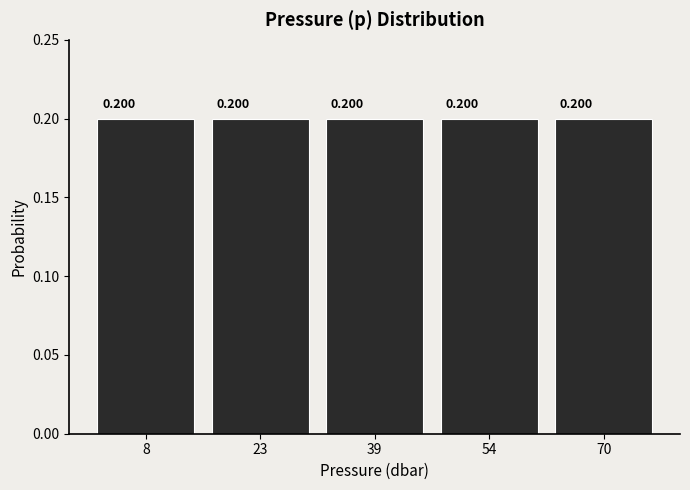

What is the height of the bar covering 31.5 to 47.0 on the x-axis? The bar edges are not printed on the chart, so give them approximately, as read against the axis.

0.200